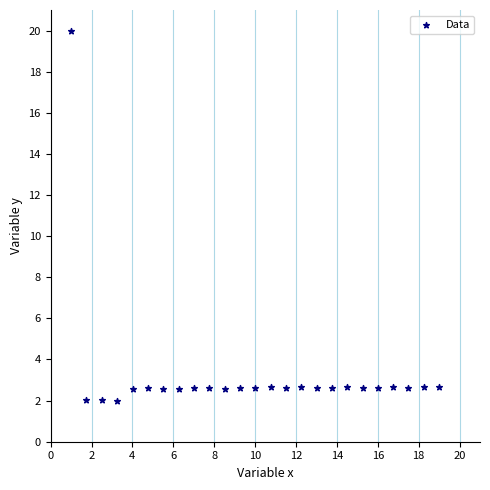

What is the range of X values (max minus min)?

18.0